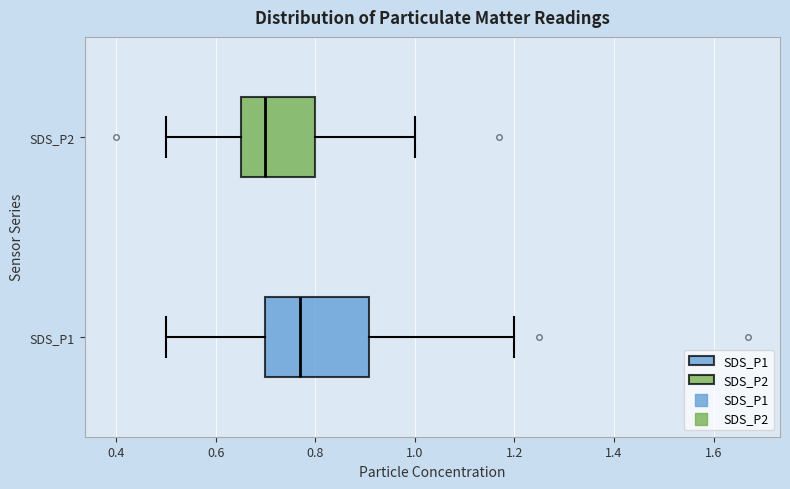

Where is the left edge of the box for SDS_P2 on the x-axis? The values are not printed on the chart, so give them approximately, as read against the axis.

0.66